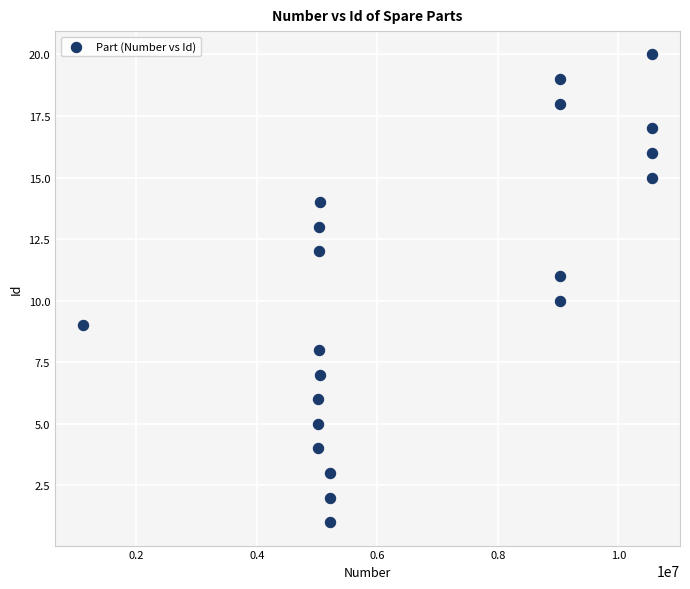

What is the range of X values (max minus min)?

9430229